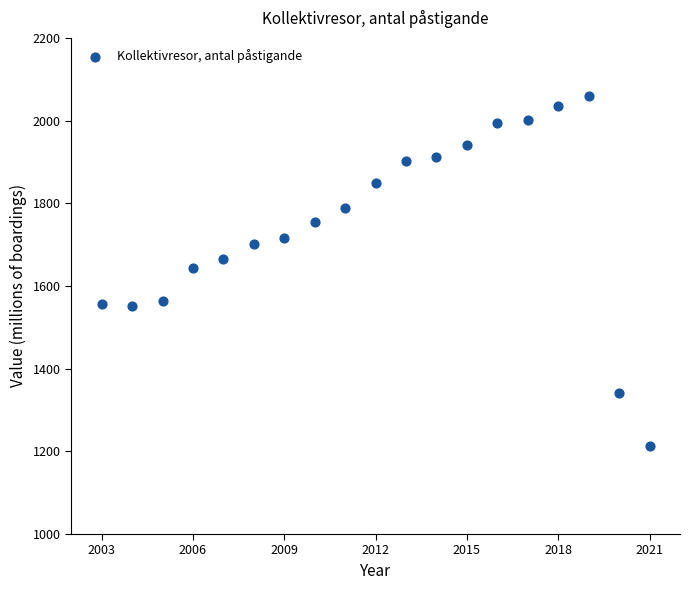

What is the range of Y values (max minus min)?

847